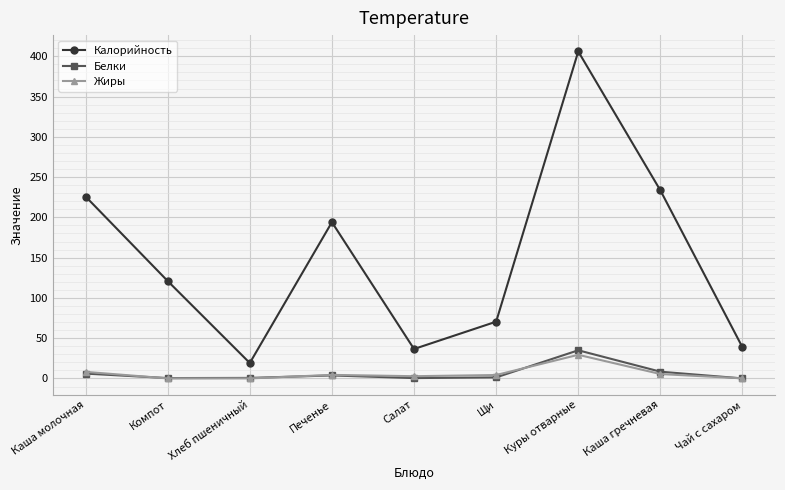

What is the greatest value displayed?

406.0